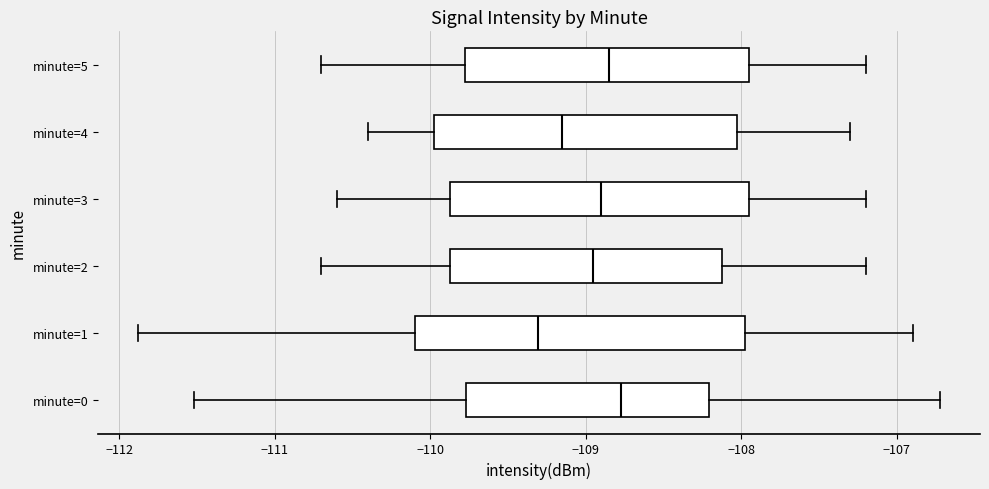

Which box is the widest, from its left edge to its right edge?

minute=1